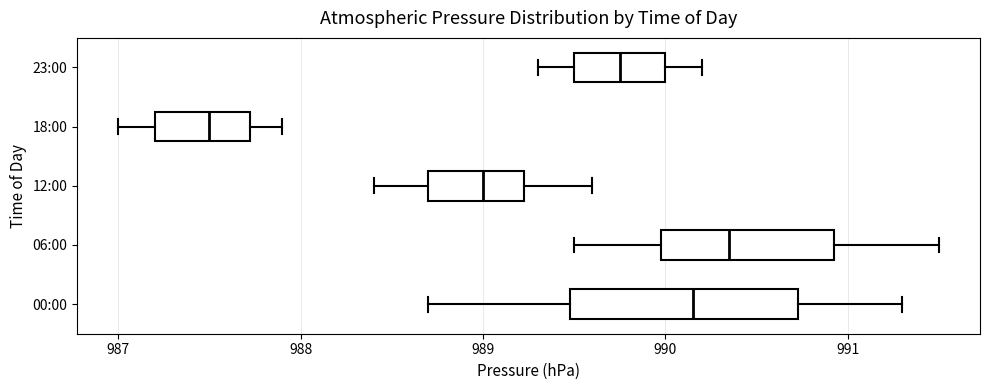

Which box is the widest, from its left edge to its right edge?

00:00